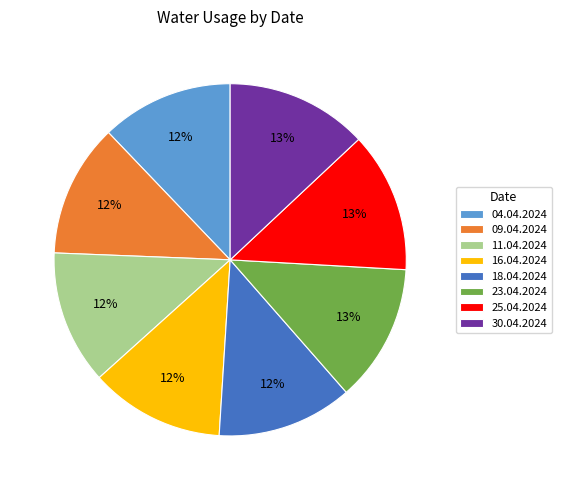

Is there a majority slice in this chart?

No